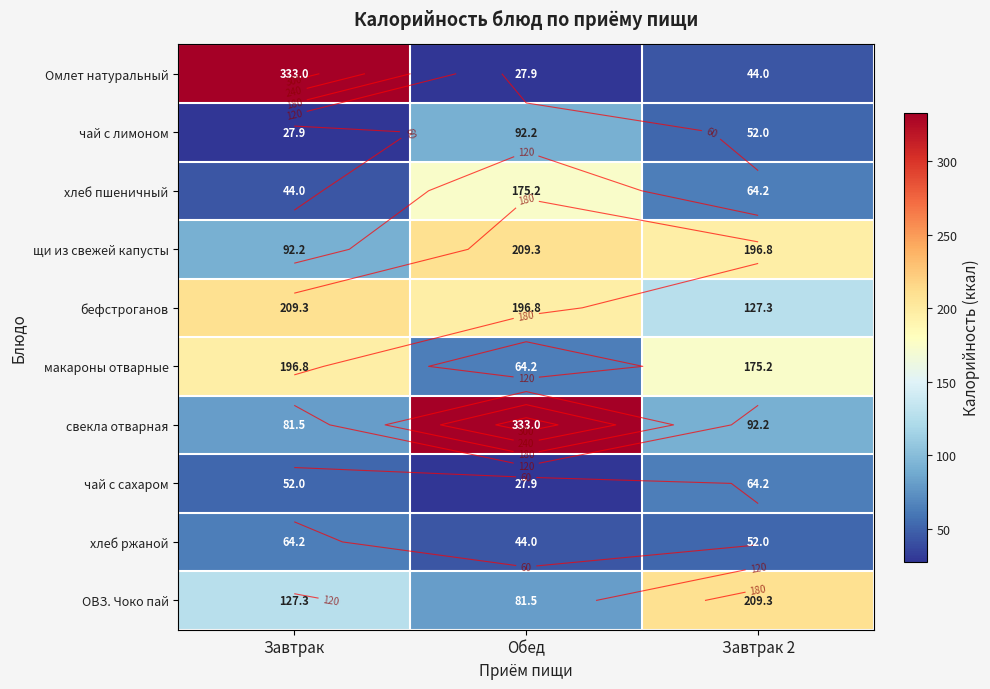

What is the difference between the щи из свежей капусты values at Завтрак 2 and Завтрак?

104.6